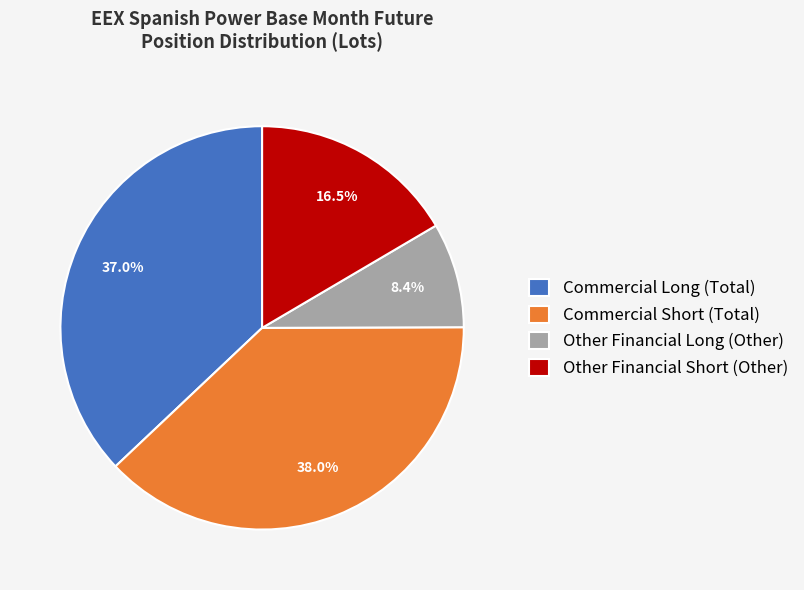

Rank the categories by value from lowest to highest.

Other Financial Long (Other), Other Financial Short (Other), Commercial Long (Total), Commercial Short (Total)